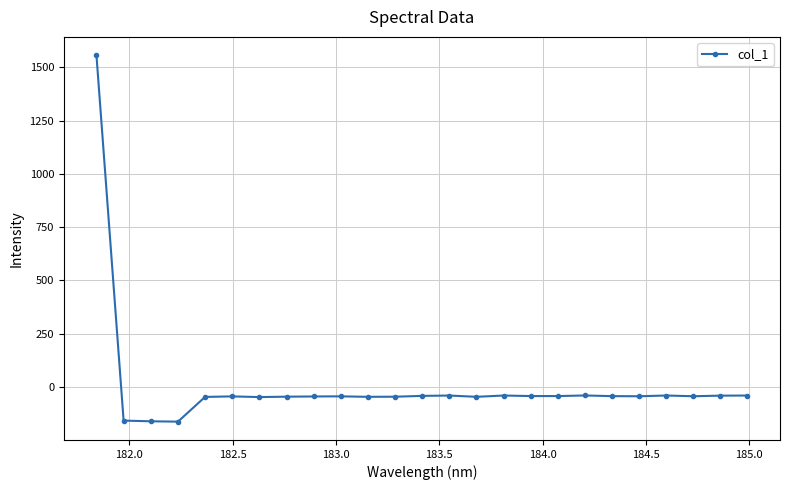

True or false: there are more than 1 points higher than both neighbors.

True